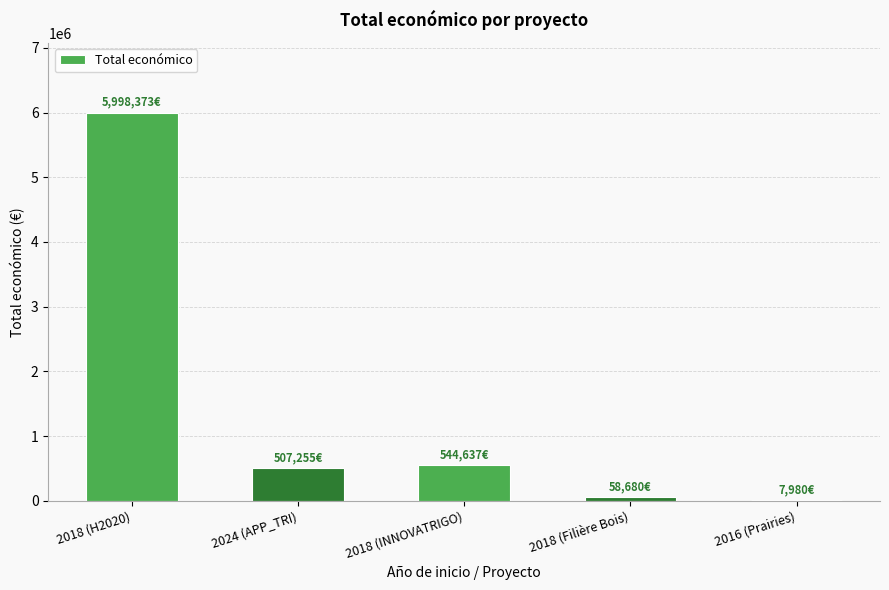

The value at 2016 (Prairies) is 7980. True or false?

True